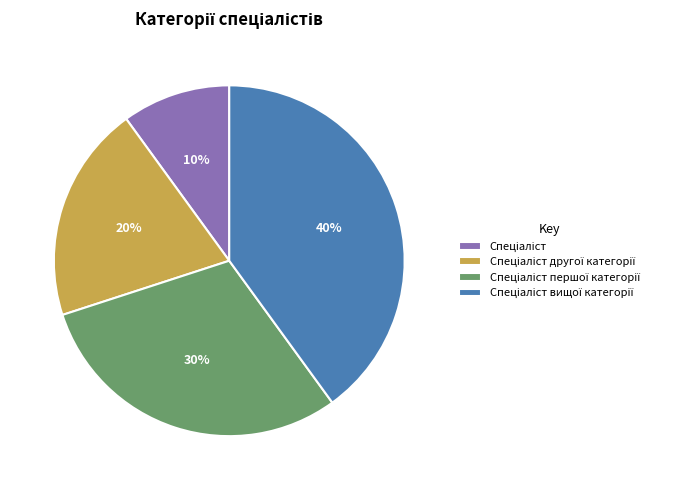

Is there a majority slice in this chart?

No